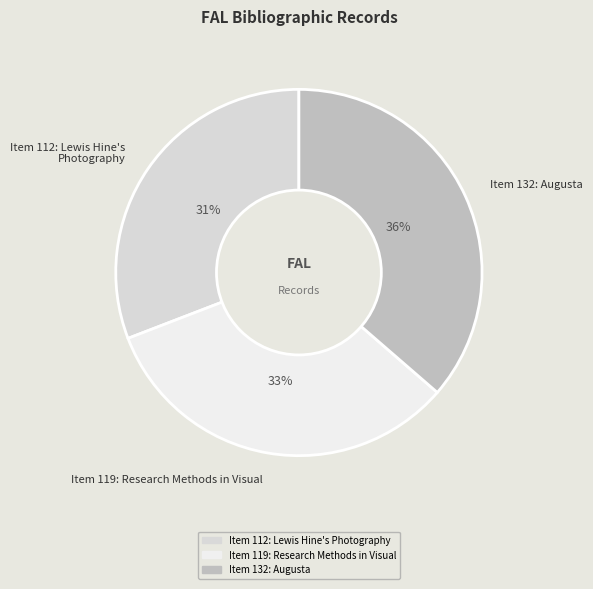

Combined, do Item 119: Research Methods in Visual and Item 112: Lewis Hine's Photography account for over 50%?

Yes